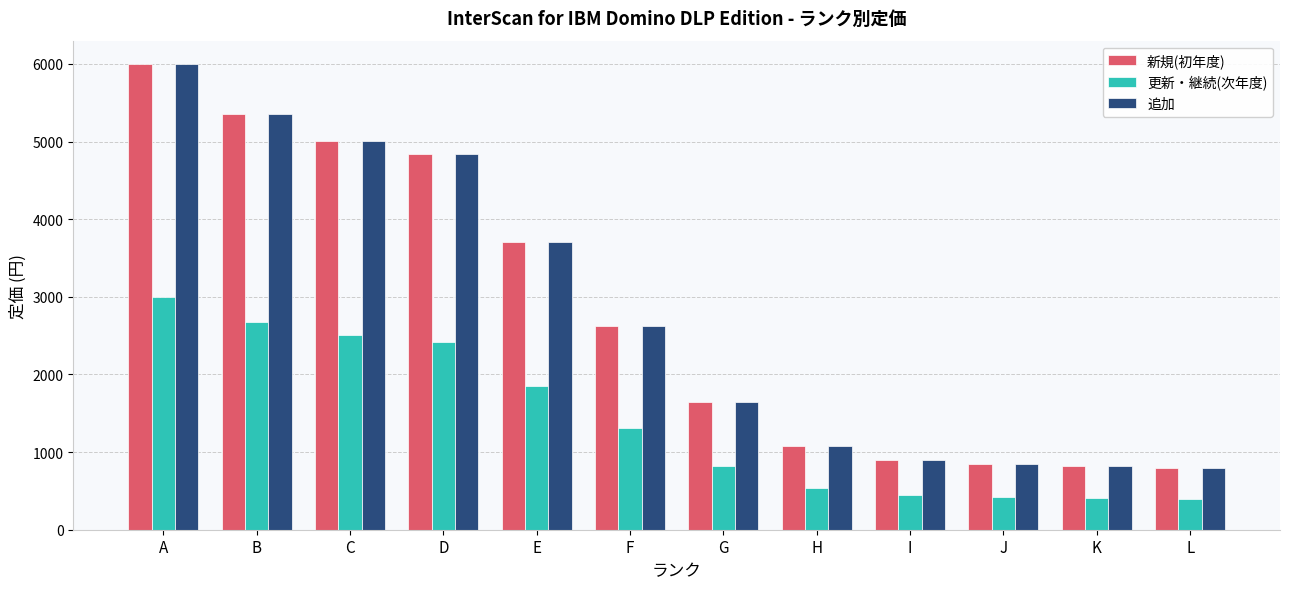

True or false: 新規(初年度) has a value of 4840 at D.

True